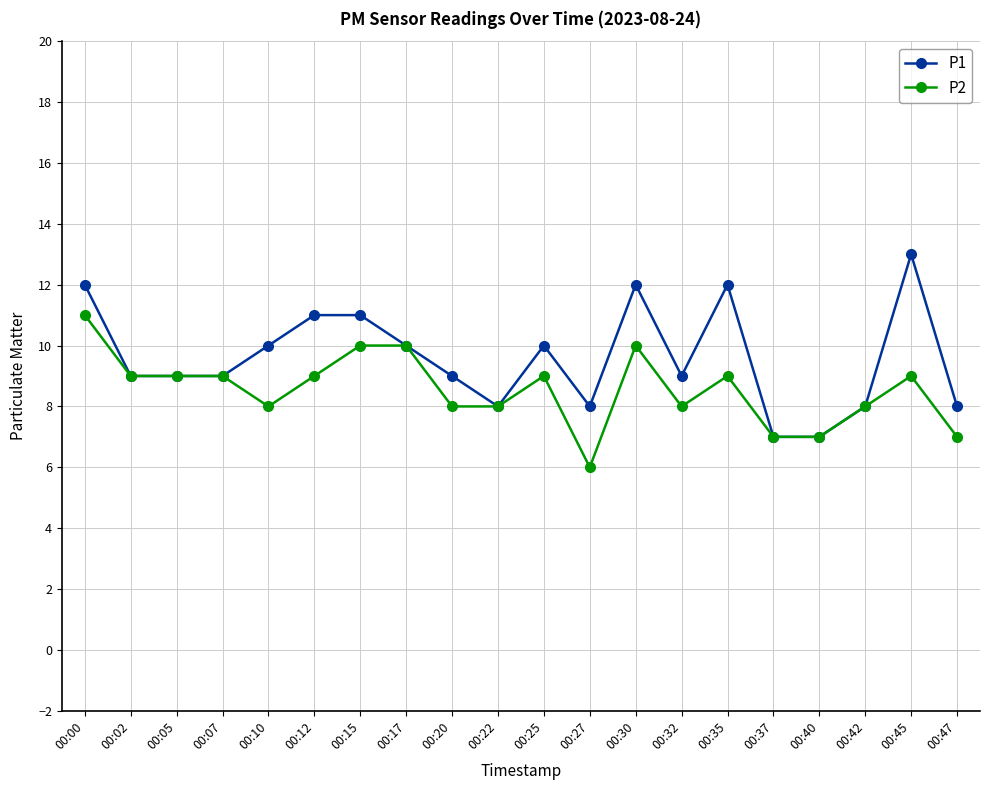

What is the sum of the P2 values at 00:32 and 00:02?

17